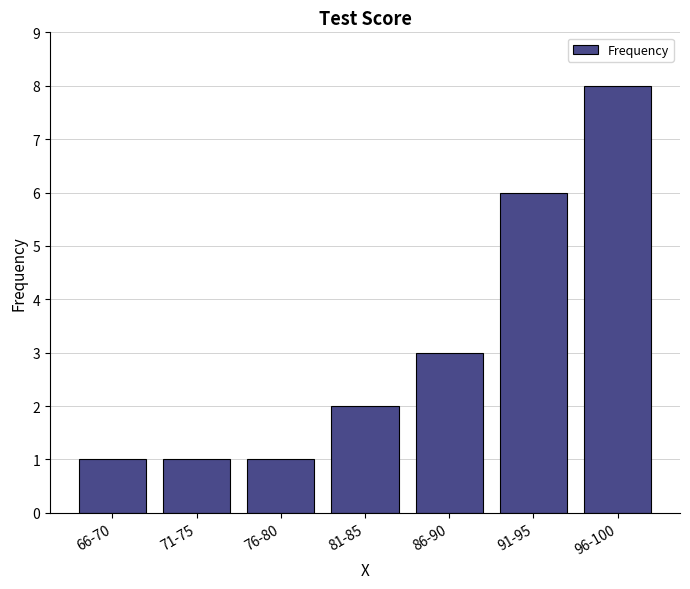

Reading right to left, extract all data points from this chart.

96-100=8	91-95=6	86-90=3	81-85=2	76-80=1	71-75=1	66-70=1